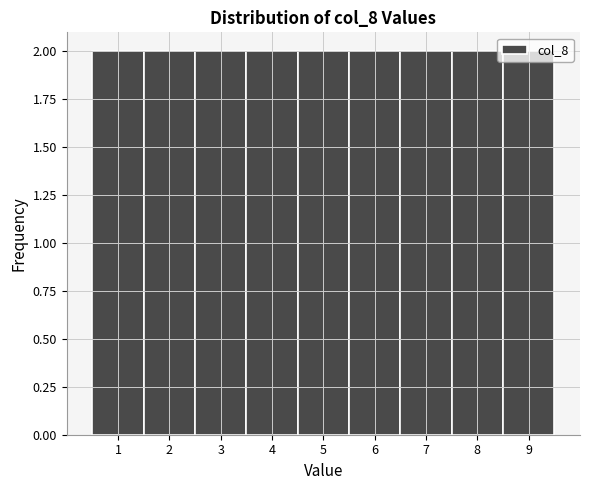

Reading left to right, transcribe this chart: for each bar, give the range it covers on the x-axis and its height. The values are not printed on the chart, so give them approximately, as read against the axis.

0.5 to 1.5: 2
1.5 to 2.5: 2
2.5 to 3.5: 2
3.5 to 4.5: 2
4.5 to 5.5: 2
5.5 to 6.5: 2
6.5 to 7.5: 2
7.5 to 8.5: 2
8.5 to 9.5: 2